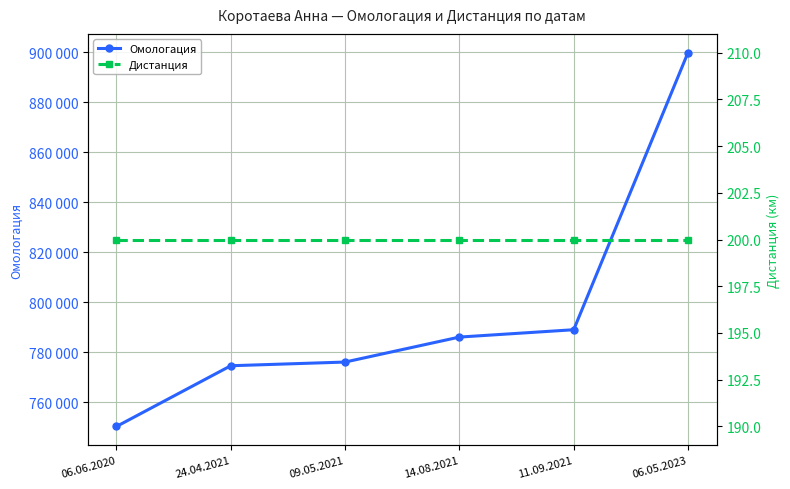

Is the value of Омологация at 11.09.2021 greater than the value of Дистанция at 14.08.2021?

Yes